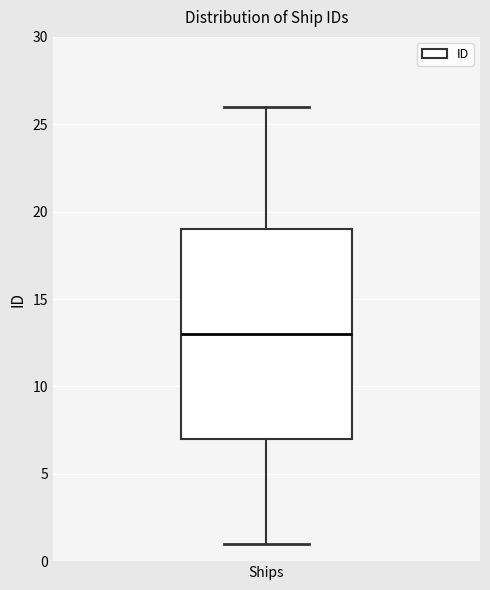

Where does the lower whisker of the box for Ships end on the y-axis? The values are not printed on the chart, so give them approximately, as read against the axis.

1